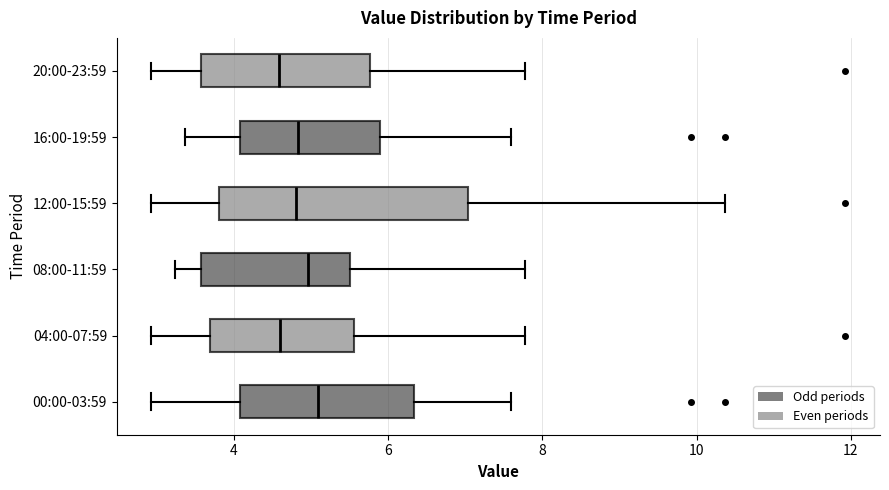

Where is the left edge of the box for 08:00-11:59 on the x-axis? The values are not printed on the chart, so give them approximately, as read against the axis.

3.6